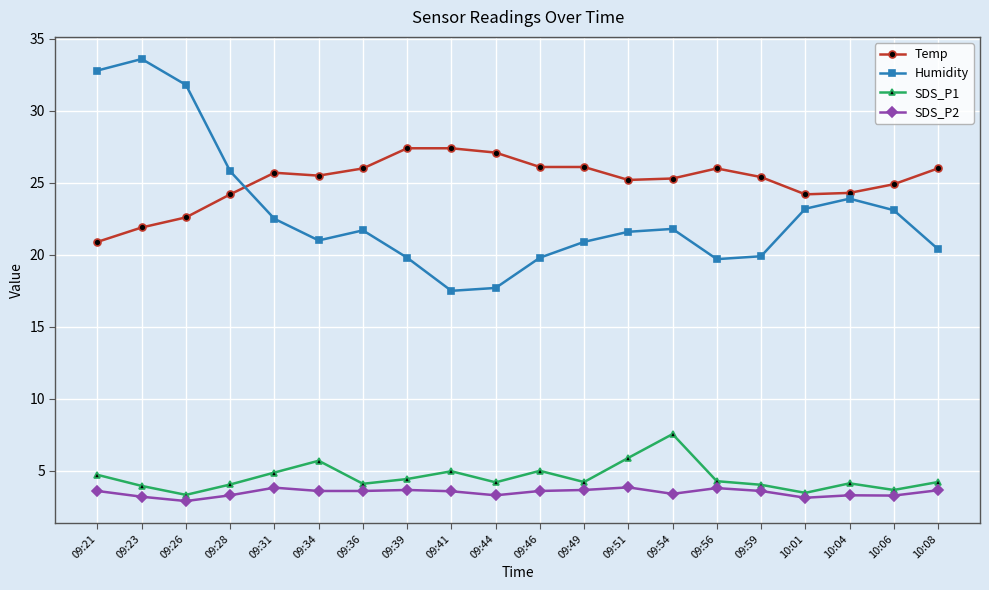

What is the label of the 5th point from the left?

09:31